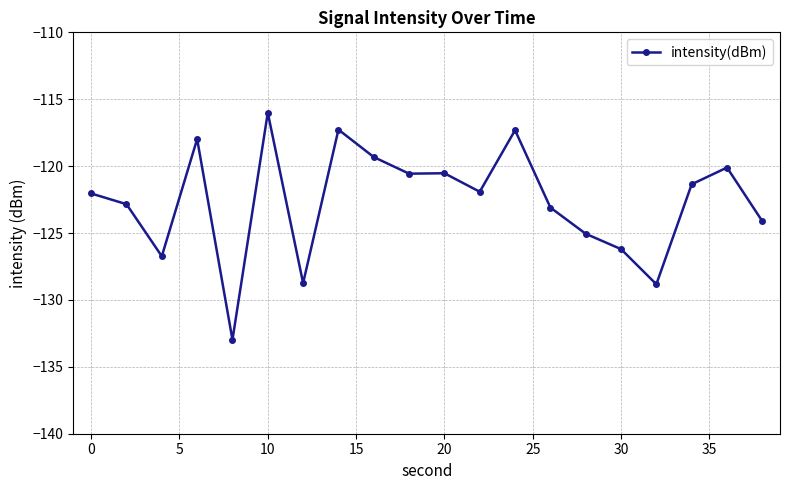

What is the difference between the maximum and minimum values?

17.0